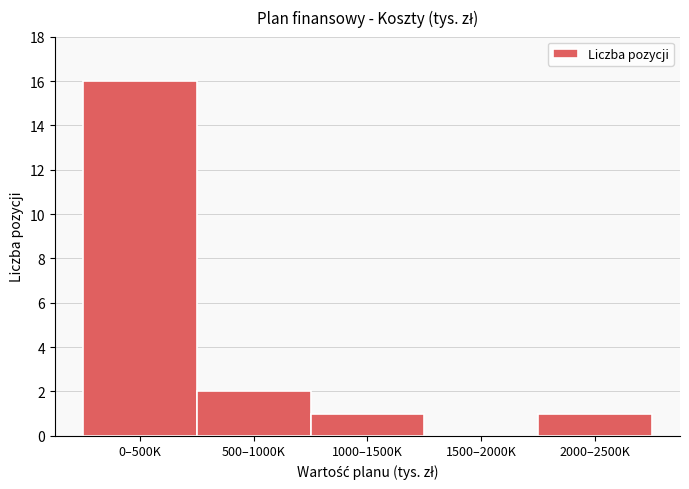

Reading left to right, list all the values displayed in this chart.

0–500K=16	500–1000K=2	1000–1500K=1	1500–2000K=0	2000–2500K=1